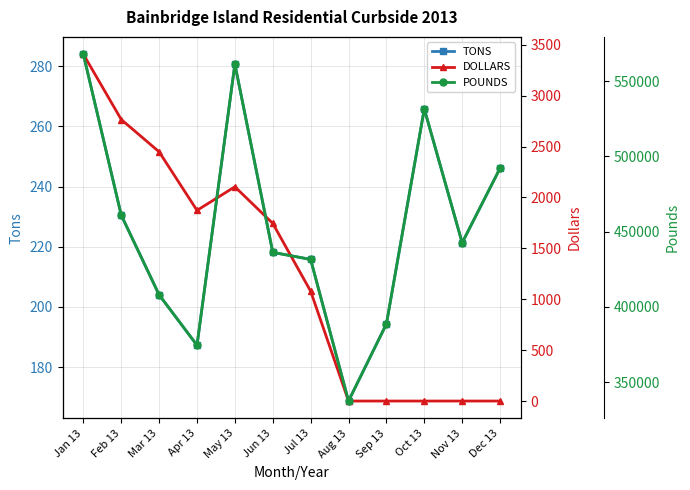

What value does the TONS series have at Sep 13?

194.4